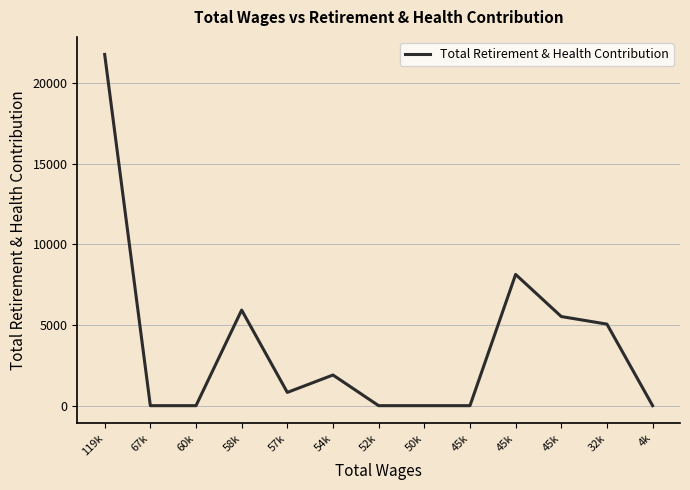

Does the chart have visible grid lines?

Yes